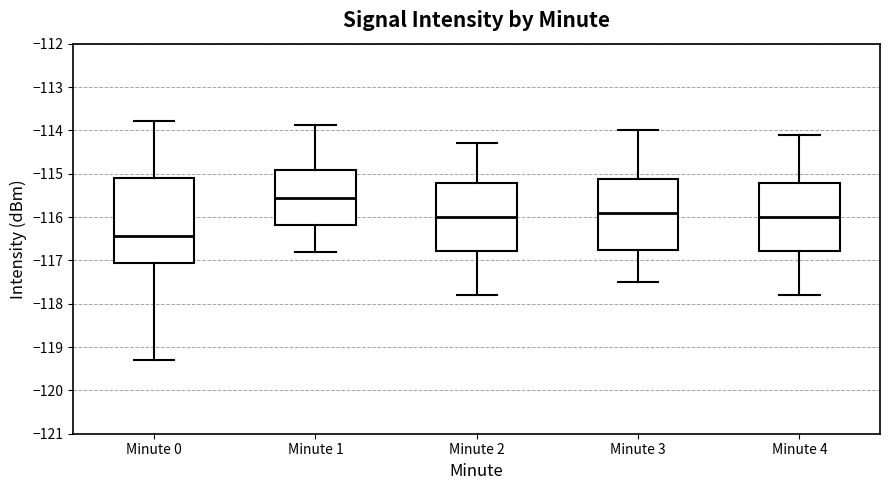

Which box has the lowest median line?

Minute 0